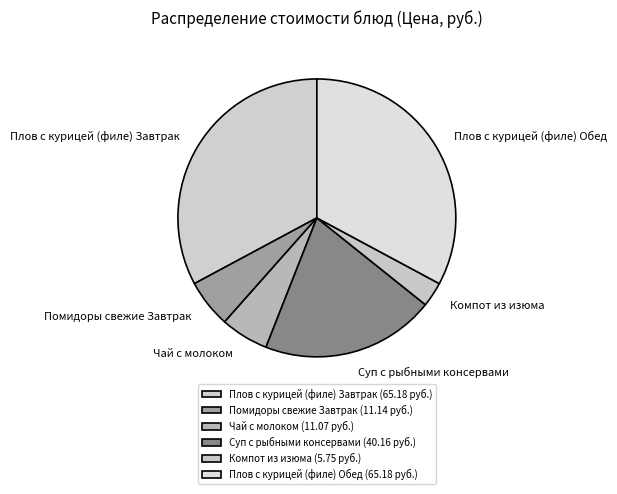

Does any single category account for the majority?

No